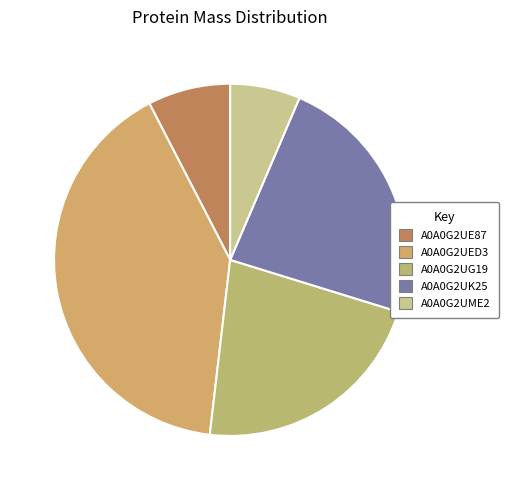

Rank the categories by value from highest to lowest.

A0A0G2UED3, A0A0G2UK25, A0A0G2UG19, A0A0G2UE87, A0A0G2UME2